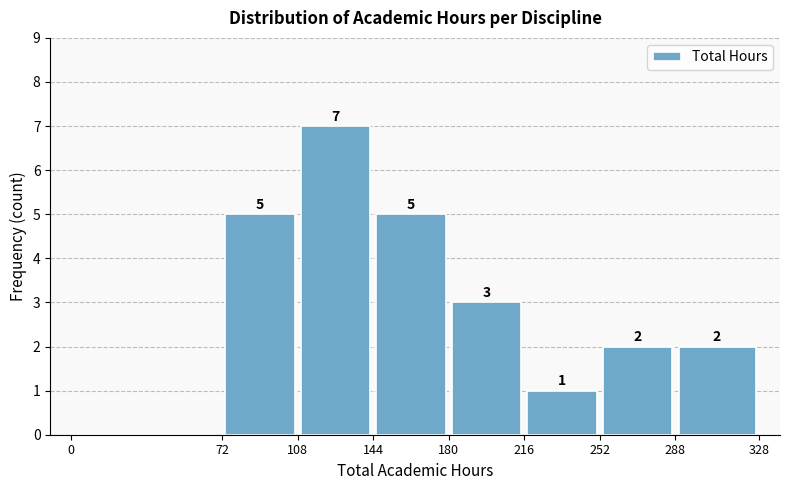

Which range on the x-axis has the tallest bar?

108 to 144